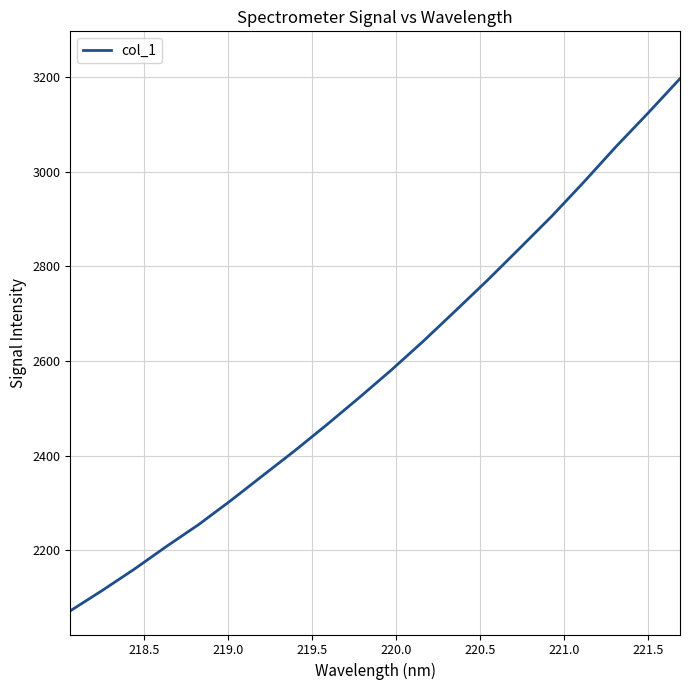

What is the greatest value displayed?

3196.8